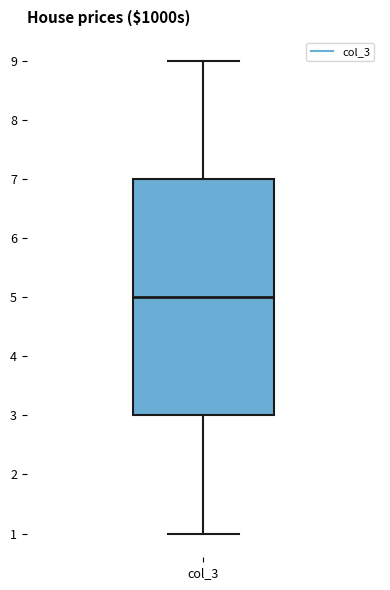

Transcribe this box plot: give where the median line is, the range the box spans, and where the two whiskers end, as read against the y-axis. The values are not printed on the chart, so give them approximately, as read against the axis.

median 5, box 3 to 7, whiskers 1 to 9